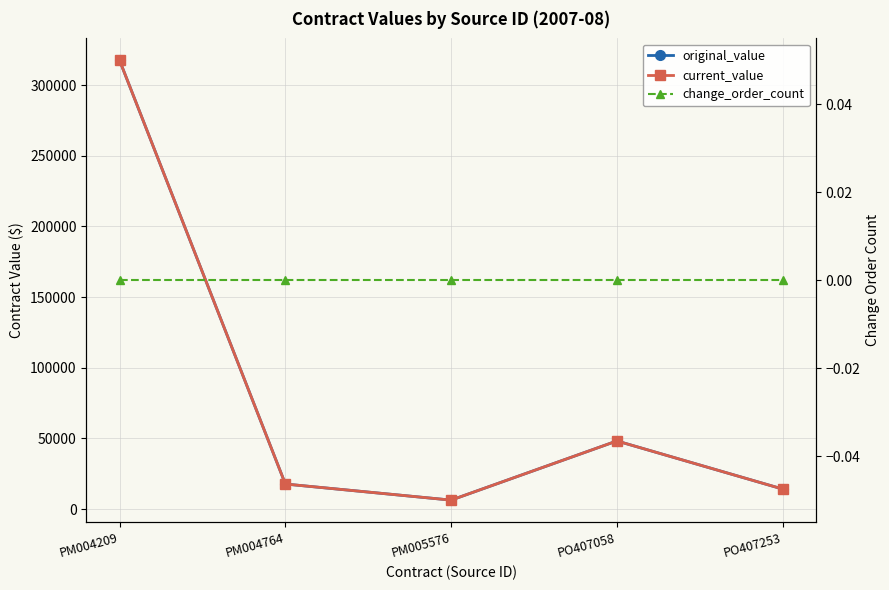

At which label is original_value closest to 161958?

PO407058